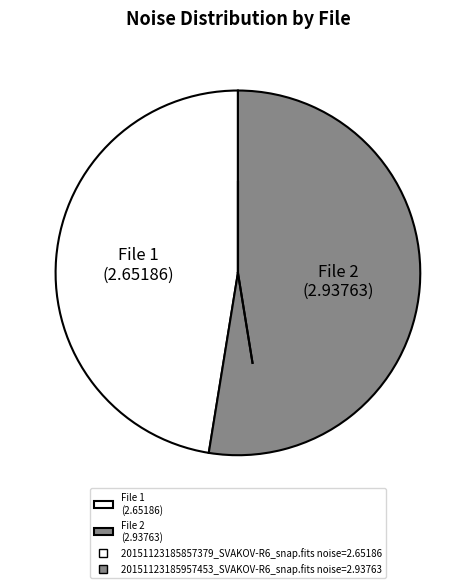

Which has a higher value, File 2 (2.93763) or File 1 (2.65186)?

File 2 (2.93763)